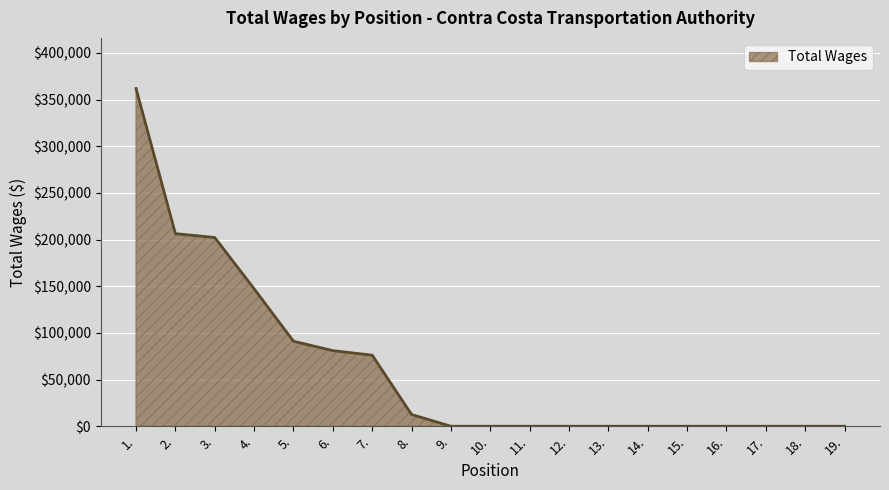

What is the difference between the maximum and minimum values?

361917